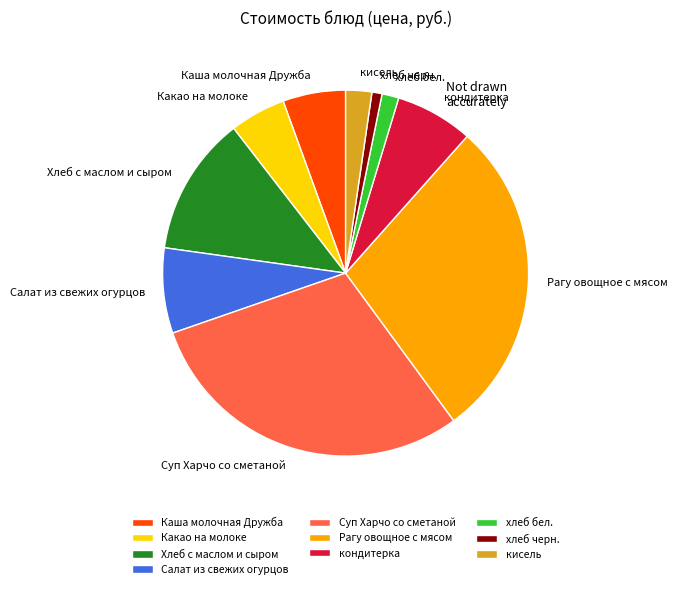

What is the smallest slice in the pie chart?

хлеб черн.